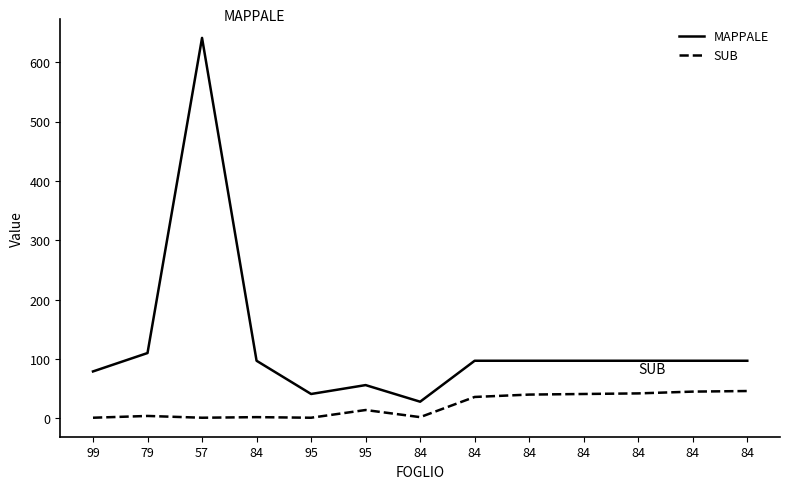

What is the sum of all MAPPALE values?

1634